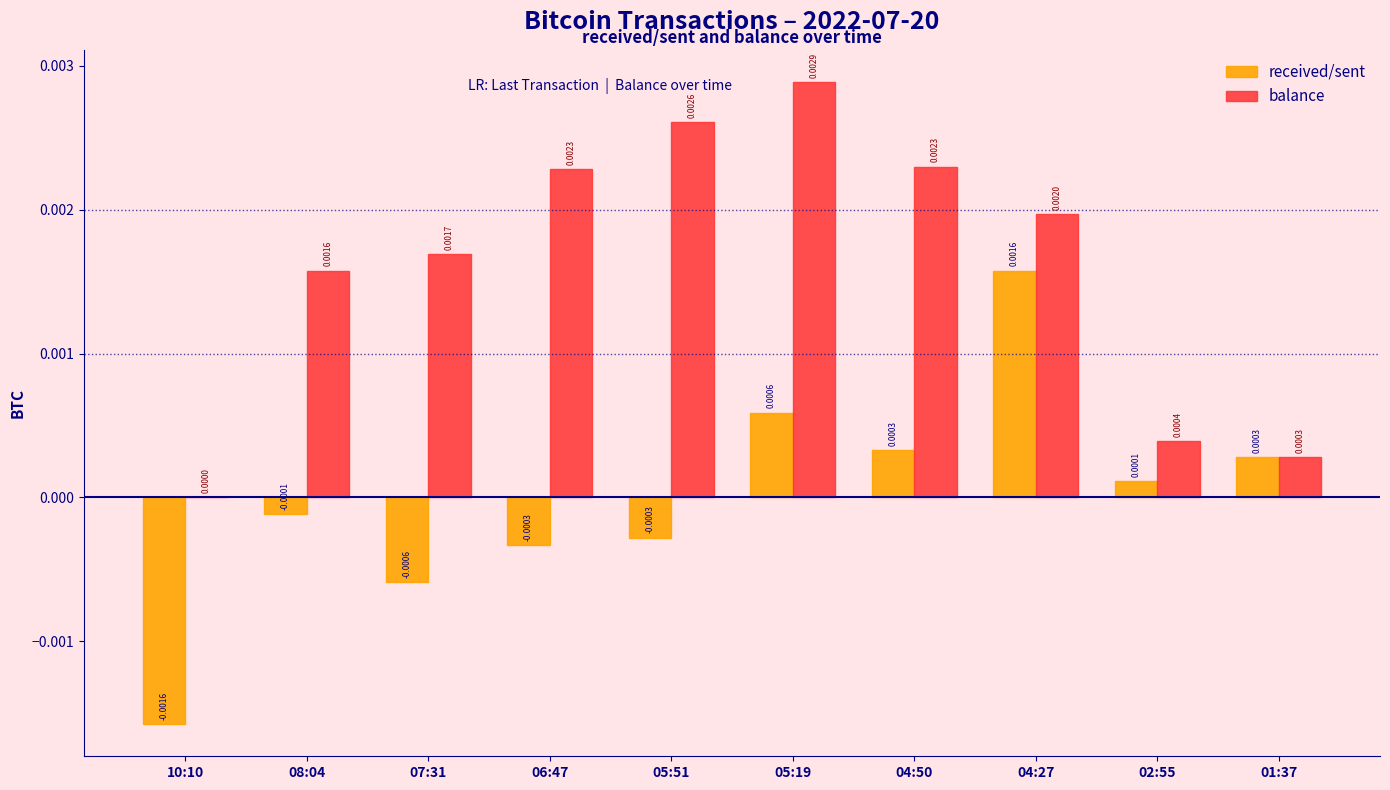

The received/sent series shows -0.0 at 08:04. True or false?

True